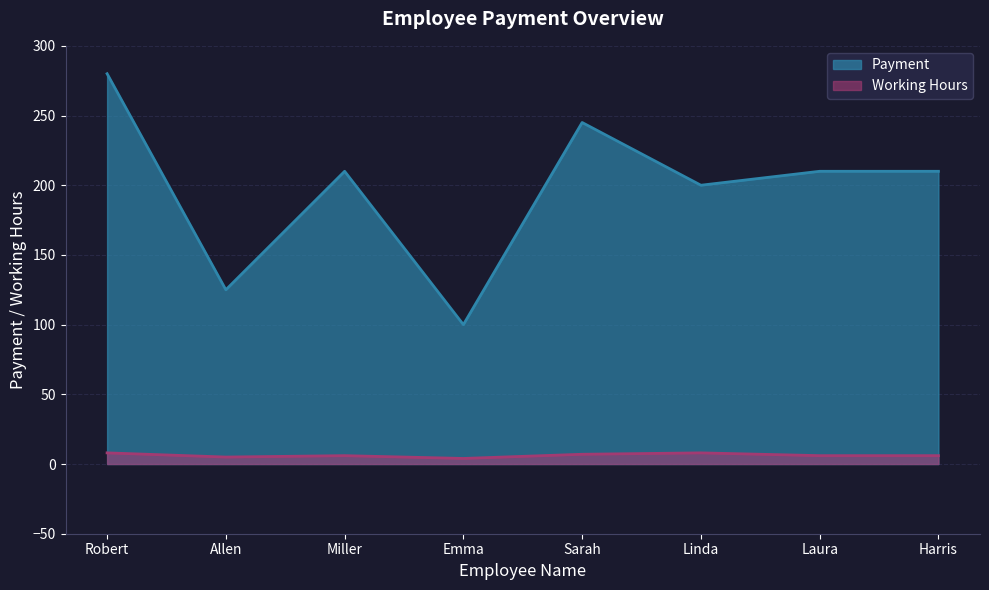

How many lines are shown in the chart?

2